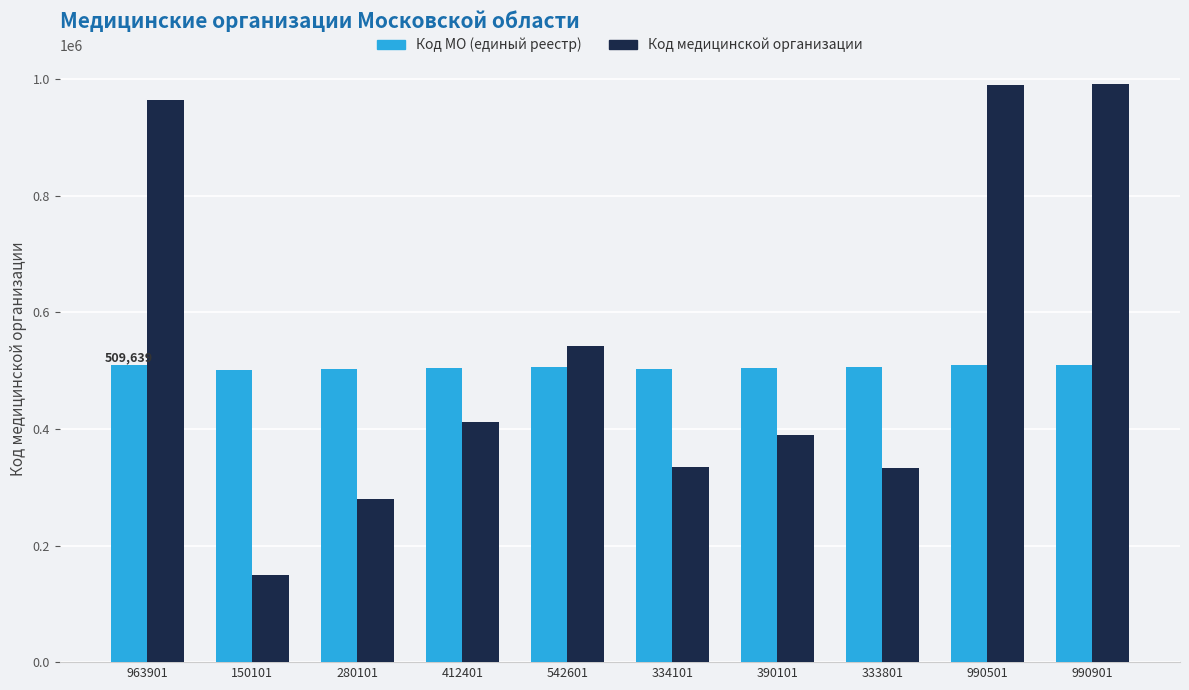

How many bars are there in total?

20